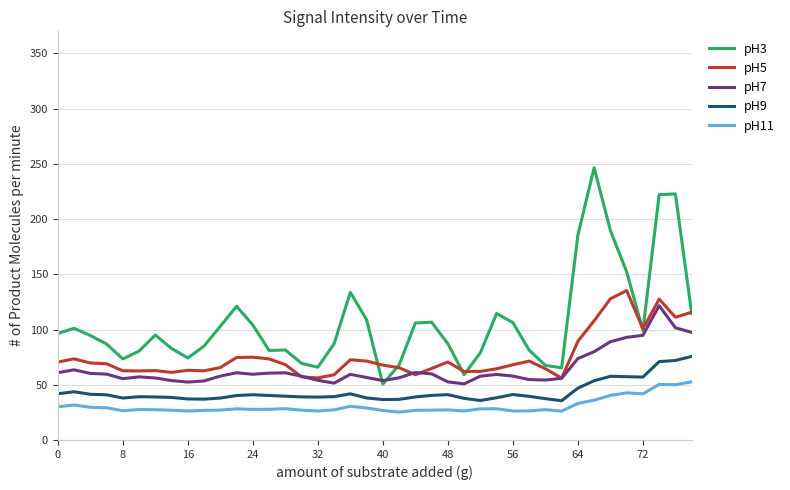

Count the number of data series in this chart.

5